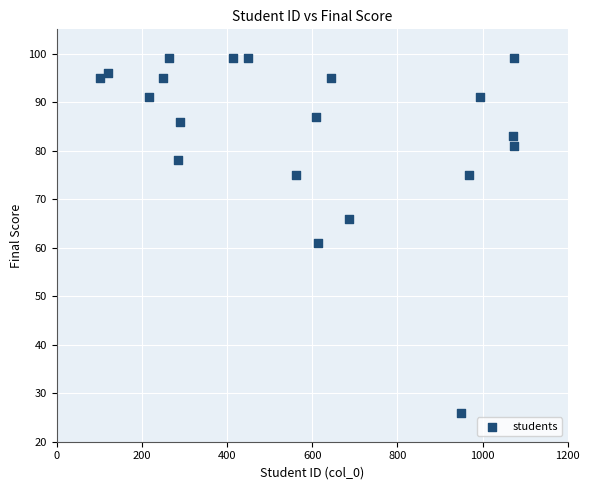

What is the range of X values (max minus min)?

974